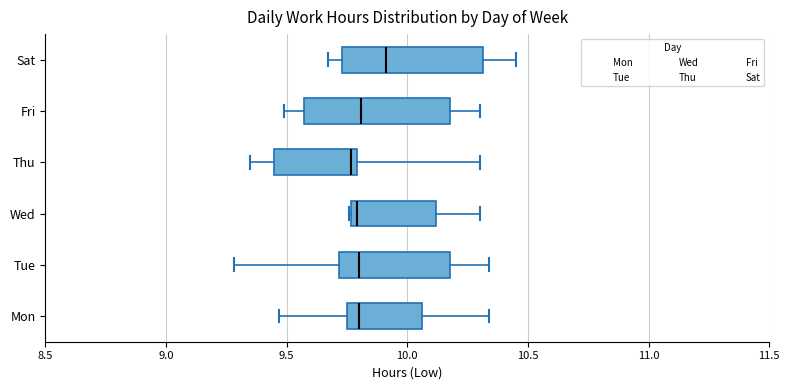

Reading bottom to top, transcribe this box plot: for each box, give where its median line is, the range the box spans, and where its two whiskers end, as read against the x-axis. The values are not printed on the chart, so give them approximately, as read against the axis.

Mon: median 9.80, box 9.75 to 10.05, whiskers 9.45 to 10.35
Tue: median 9.80, box 9.70 to 10.20, whiskers 9.30 to 10.35
Wed: median 9.80, box 9.75 to 10.10, whiskers 9.75 to 10.30
Thu: median 9.75, box 9.45 to 9.80, whiskers 9.35 to 10.30
Fri: median 9.80, box 9.55 to 10.20, whiskers 9.50 to 10.30
Sat: median 9.90, box 9.75 to 10.30, whiskers 9.65 to 10.45